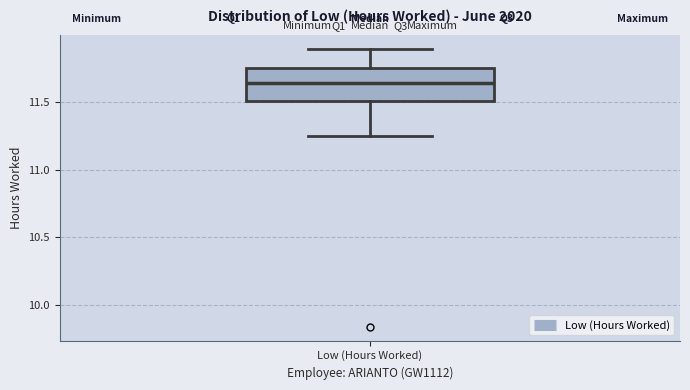

Read this box plot against the y-axis: the position of the median line, the range covered by the box, and the ends of both whiskers. The values are not printed on the chart, so give them approximately, as read against the axis.

median 11.65, box 11.50 to 11.75, whiskers 11.25 to 11.90